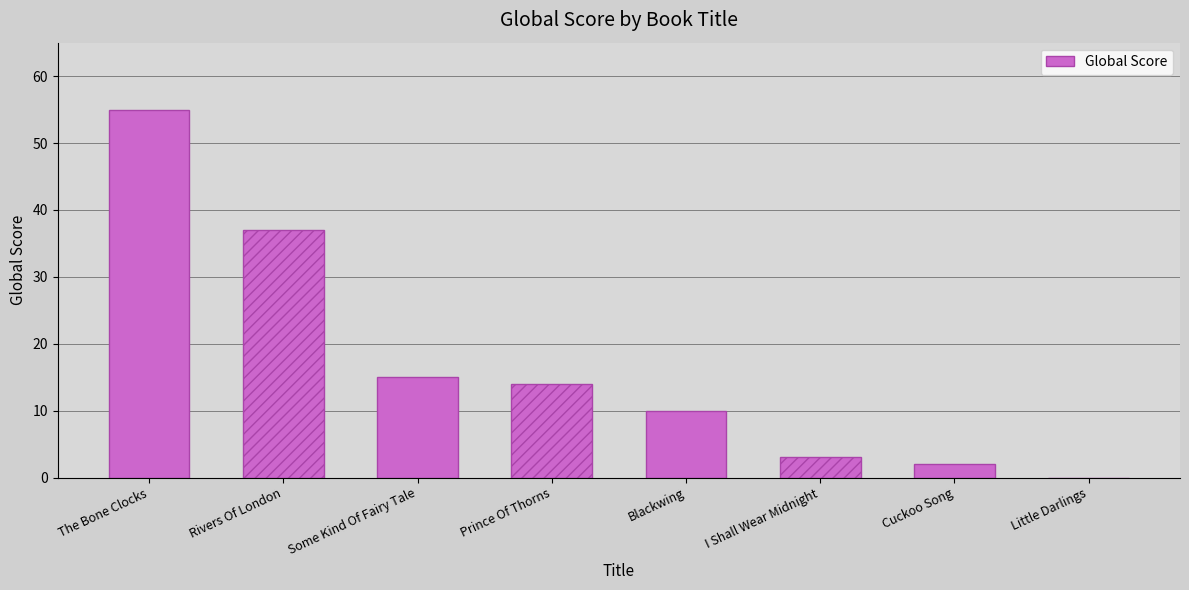

Reading left to right, what are all the values shown in this chart?

The Bone Clocks=55	Rivers Of London=37	Some Kind Of Fairy Tale=15	Prince Of Thorns=14	Blackwing=10	I Shall Wear Midnight=3	Cuckoo Song=2	Little Darlings=0